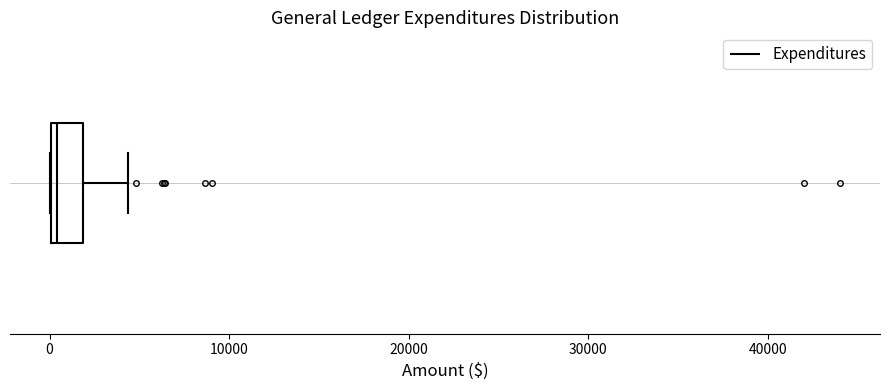

Transcribe this box plot: give where the median line is, the range the box spans, and where the two whiskers end, as read against the x-axis. The values are not printed on the chart, so give them approximately, as read against the axis.

median 0 (just right of the box's left edge), box 0 to 2000, whiskers 0 to 4000